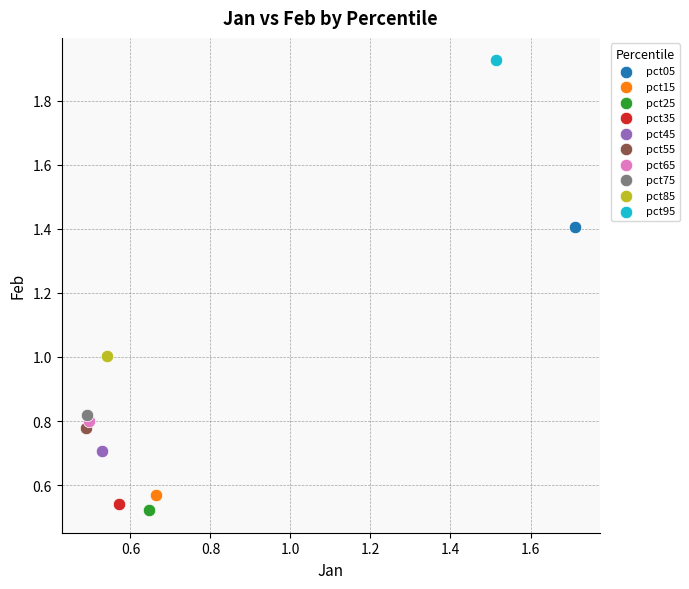

What are all the series names shown in the legend?

pct05, pct15, pct25, pct35, pct45, pct55, pct65, pct75, pct85, pct95